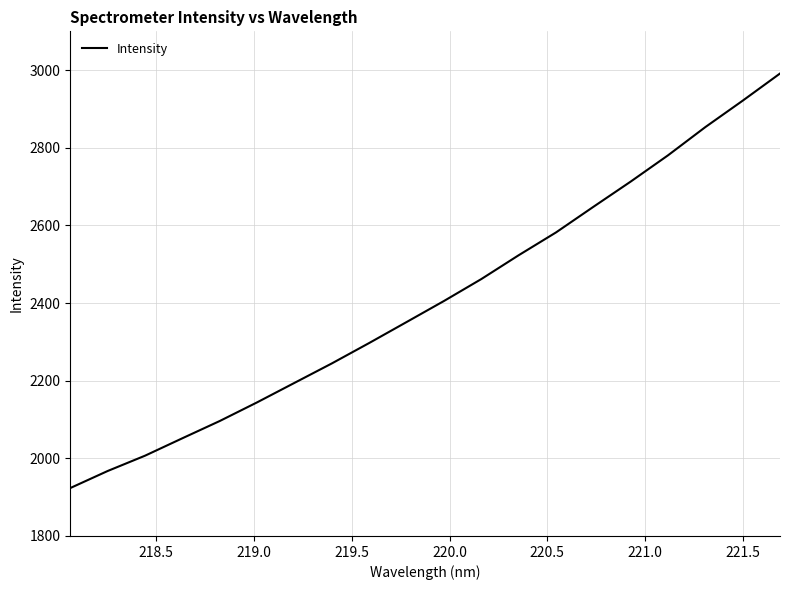

What is the smallest value displayed?

1923.5